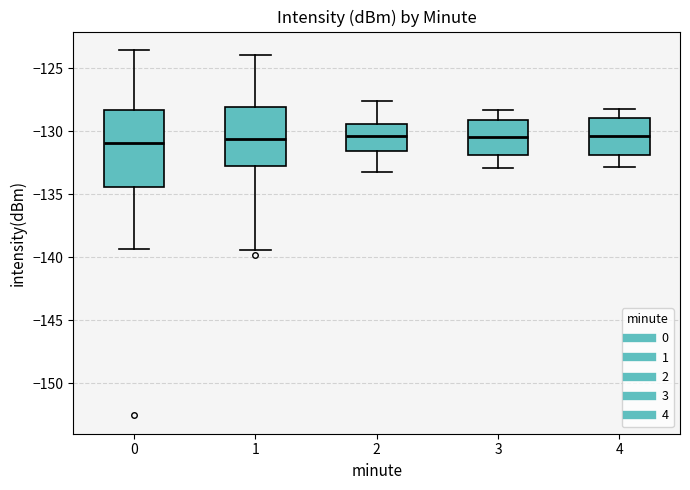

Comparing the boxes themselves (not the whiskers), which one is the tallest?

0